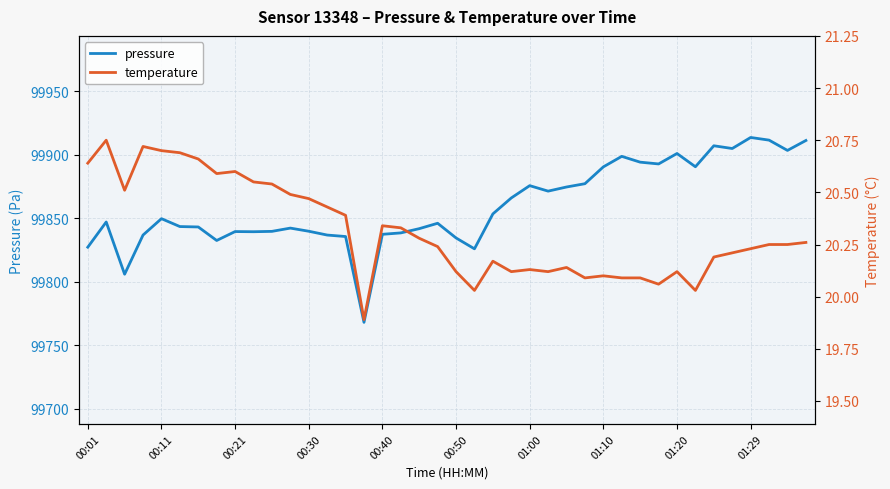

Rank the series by their maximum value, from highest to lowest.

pressure, temperature